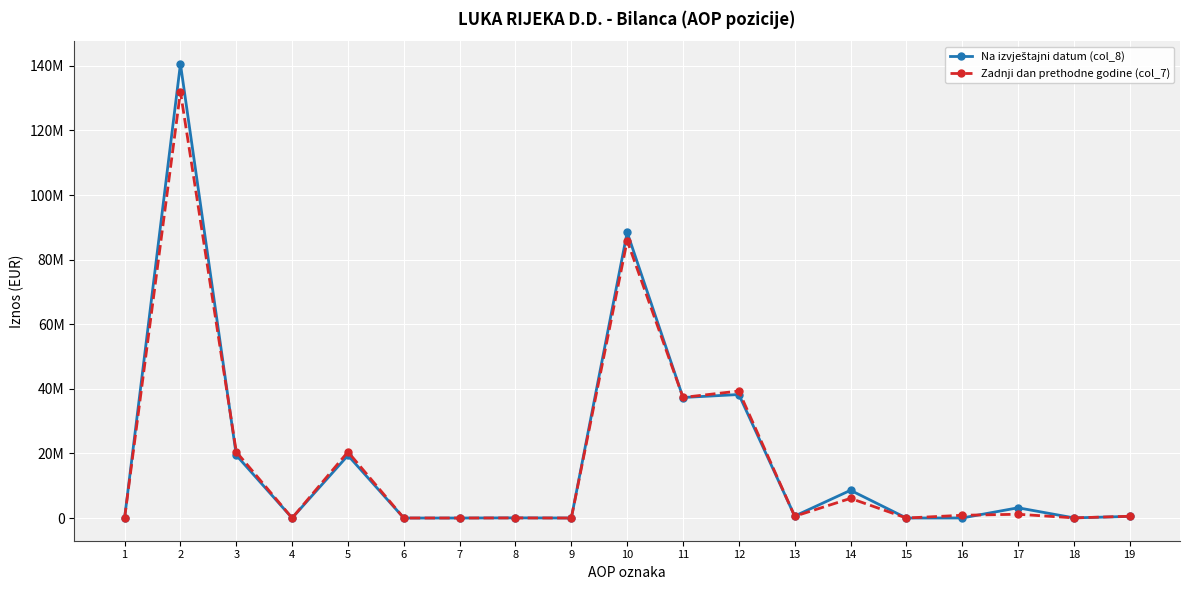

Does the chart display data point markers on the line(s)?

Yes